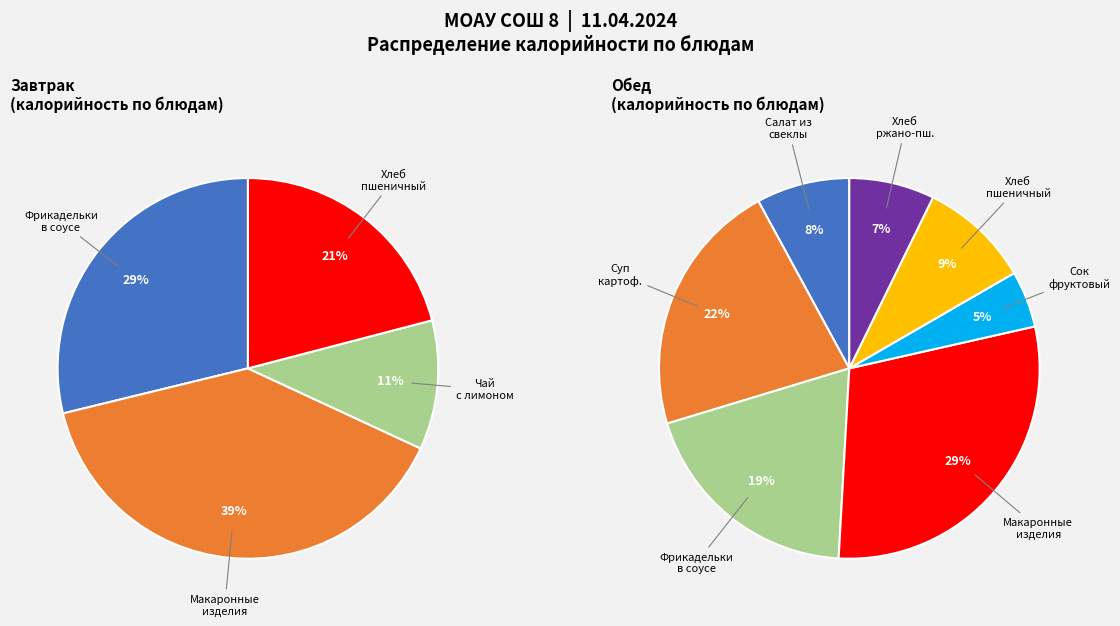

To the nearest percent, what percentage of the pie is Обед?

57%